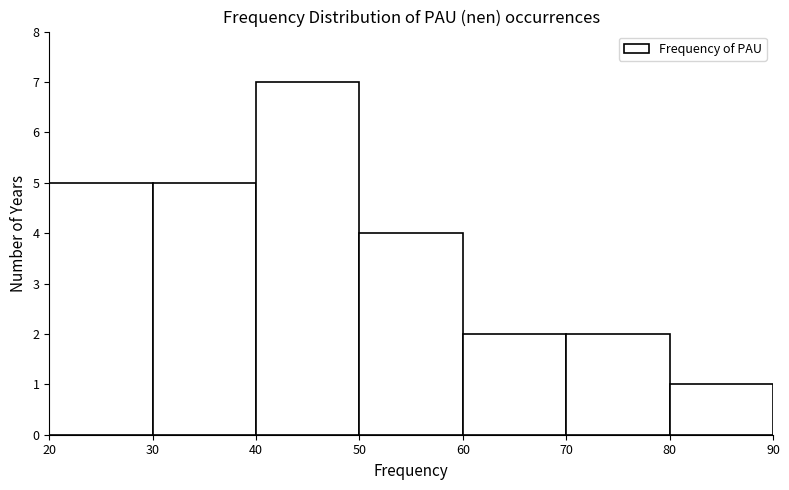

How tall is the bar that spans 50 to 60 on the x-axis? The values are not printed on the chart, so give them approximately, as read against the axis.

4